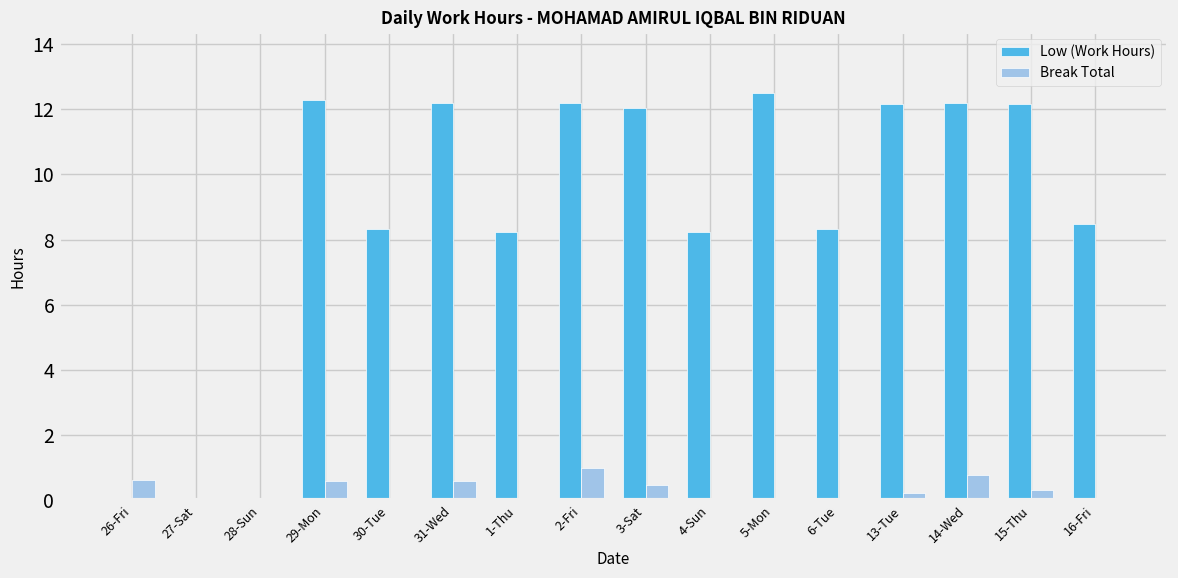

Are the bars grouped side by side (vs. stacked)?

Yes